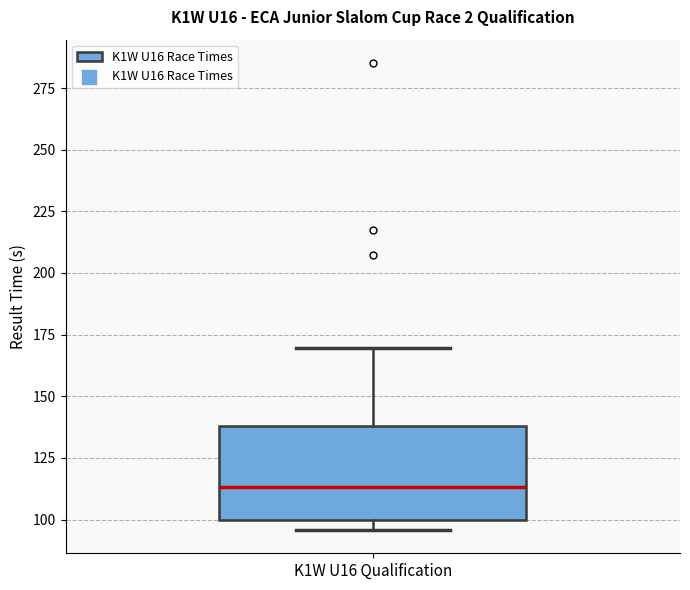

Read this box plot against the y-axis: the position of the median line, the range covered by the box, and the ends of both whiskers. The values are not printed on the chart, so give them approximately, as read against the axis.

median 115, box 100 to 140, whiskers 95 to 170